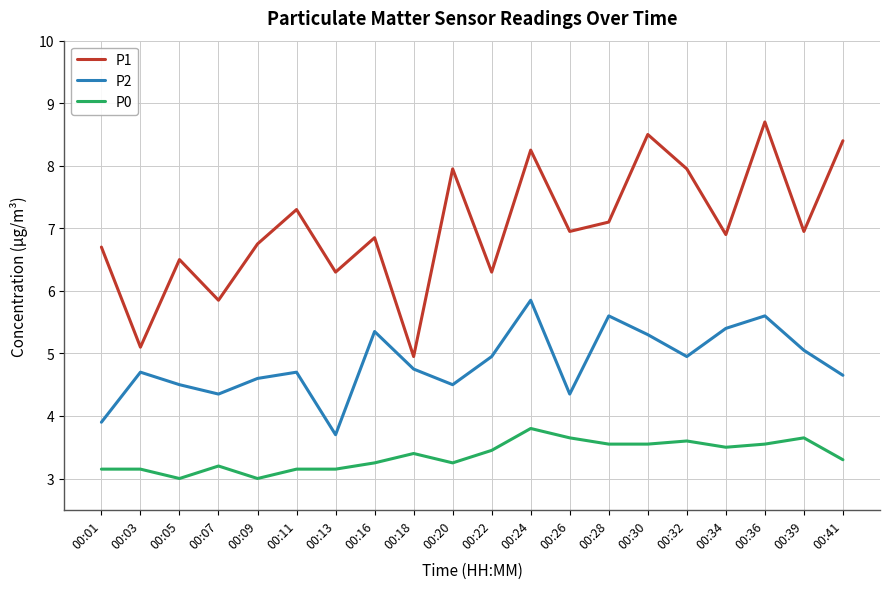

How many lines are shown in the chart?

3